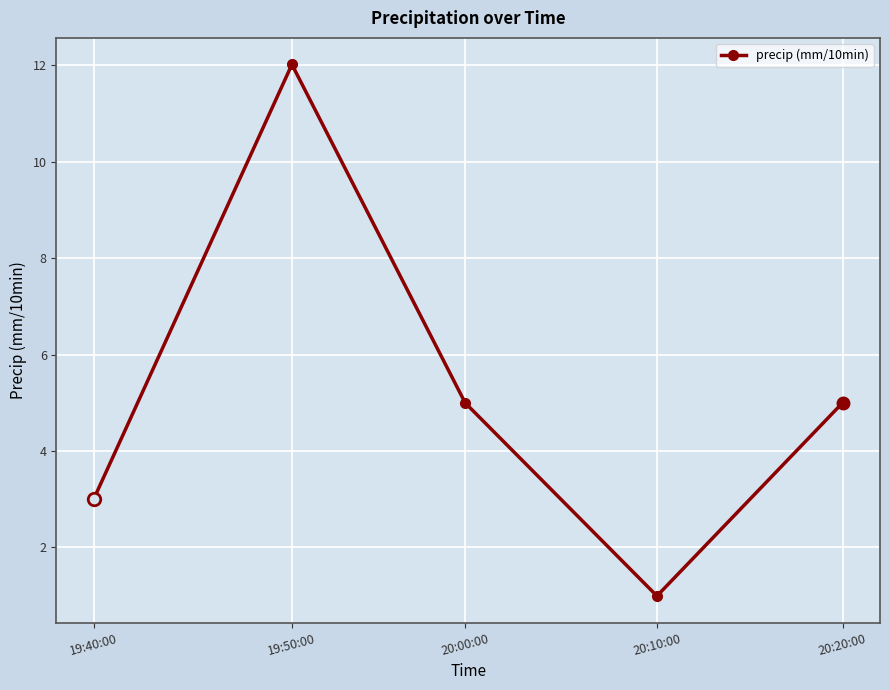

At which category does the data reach its first local valley?

20:10:00